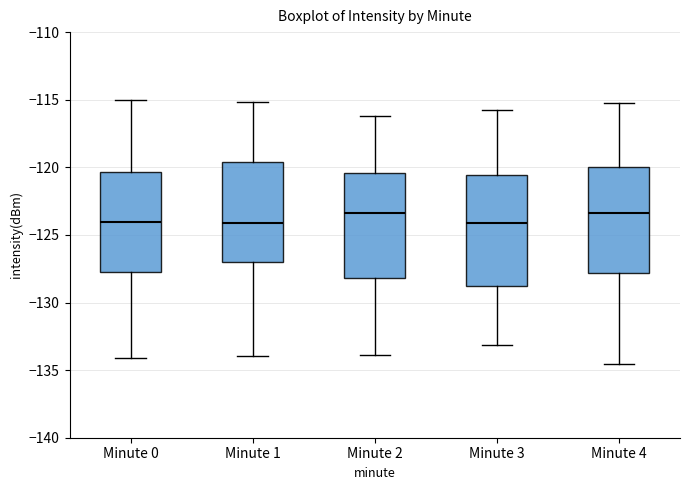

Reading left to right, transcribe this box plot: for each box, give where its median line is, the range the box spans, and where its two whiskers end, as read against the y-axis. The values are not printed on the chart, so give them approximately, as read against the axis.

Minute 0: median -124.0, box -128.0 to -120.5, whiskers -134.0 to -115.0
Minute 1: median -124.0, box -127.0 to -119.5, whiskers -134.0 to -115.0
Minute 2: median -123.5, box -128.0 to -120.5, whiskers -134.0 to -116.0
Minute 3: median -124.0, box -129.0 to -120.5, whiskers -133.0 to -116.0
Minute 4: median -123.5, box -128.0 to -120.0, whiskers -134.5 to -115.0